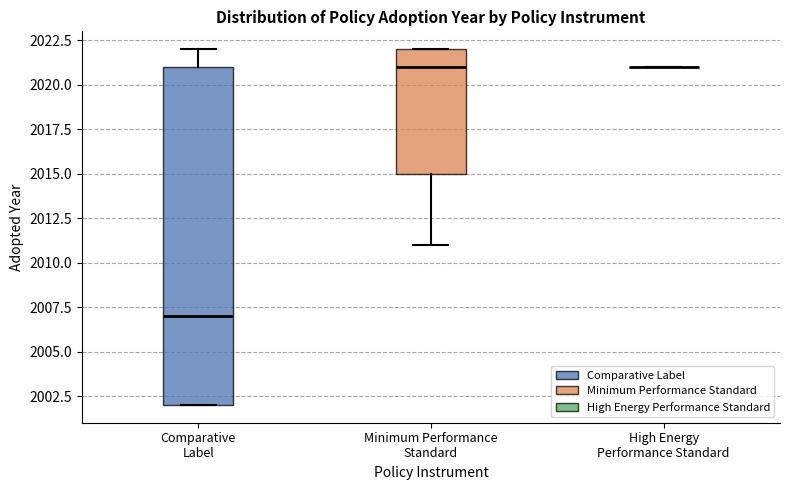

Comparing the boxes themselves (not the whiskers), which one is the tallest?

Comparative Label